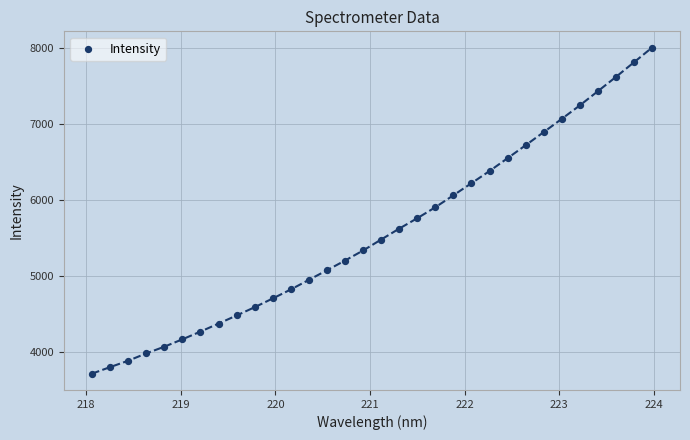

What is the range of Y values (max minus min)?

4293.0